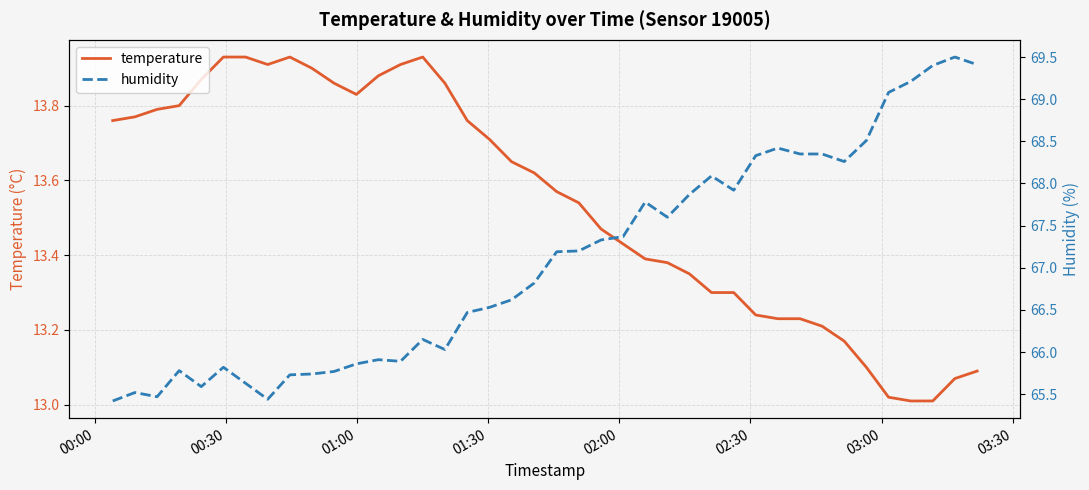

Reading left to right, transcribe all the data shown in this chart.

temperature: 13.8	13.8	13.8	13.8	13.9	13.9	13.9	13.9	13.9	13.9	13.9	13.8	13.9	13.9	13.9	13.9	13.8	13.7	13.7	13.6	13.6	13.5	13.5	13.4	13.4	13.4	13.3	13.3	13.3	13.2	13.2	13.2	13.2	13.2	13.1	13.0	13.0	13.0	13.1	13.1
humidity: 65.4	65.5	65.5	65.8	65.6	65.8	65.6	65.4	65.7	65.7	65.8	65.9	65.9	65.9	66.2	66.0	66.5	66.5	66.6	66.8	67.2	67.2	67.3	67.4	67.8	67.6	67.9	68.1	67.9	68.3	68.4	68.3	68.3	68.3	68.5	69.1	69.2	69.4	69.5	69.4